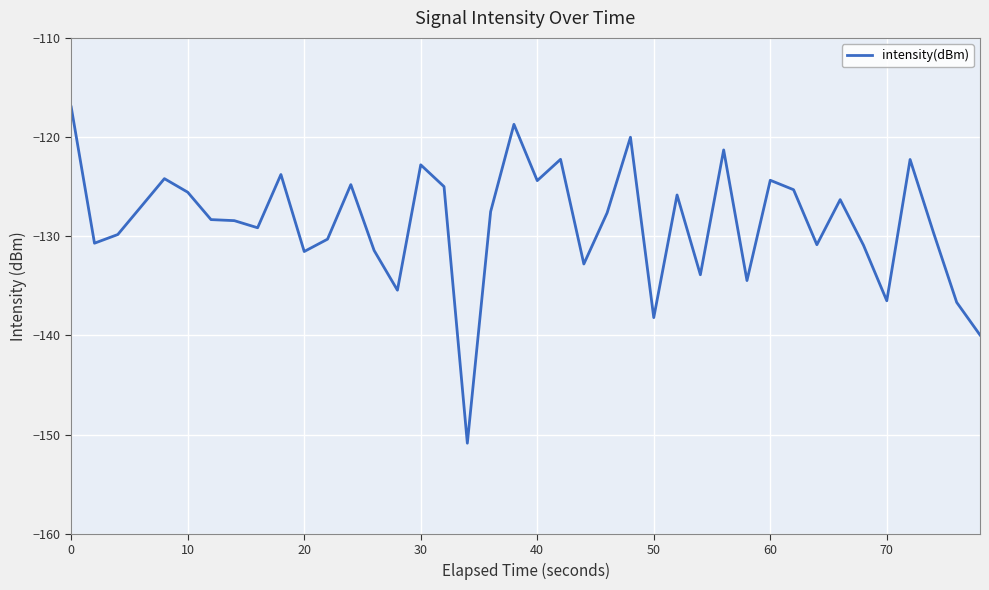

What is the smallest value displayed?

-150.9